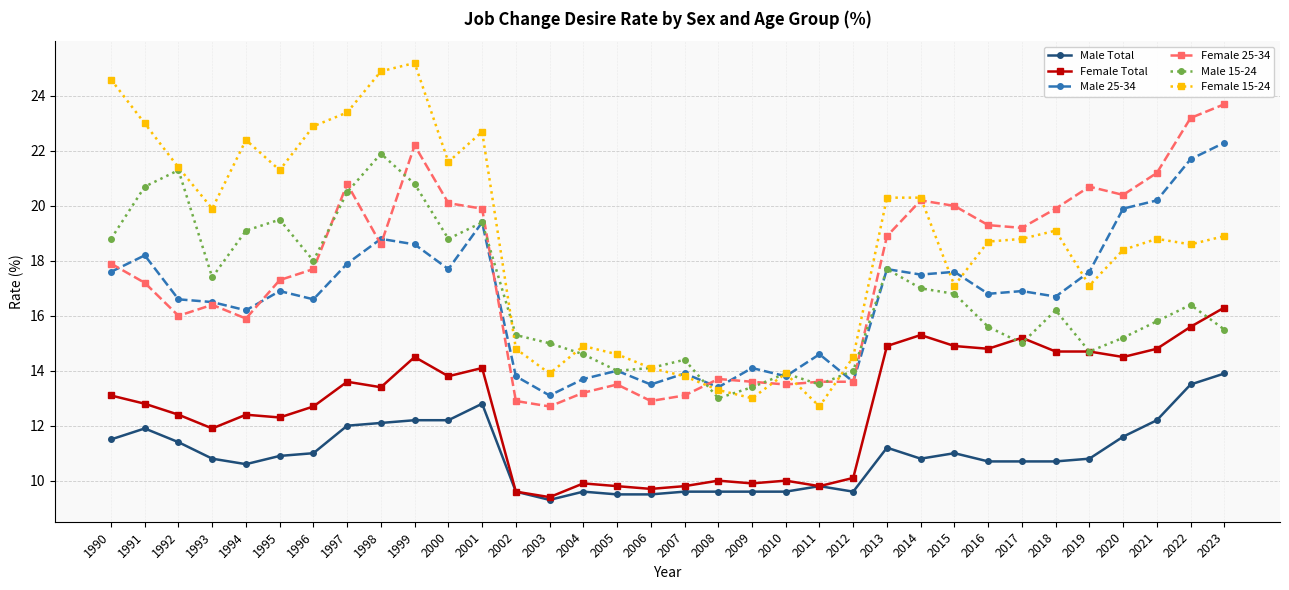

In Male 25-34, how many points are higher than both neighbors (excluding endpoints)?

11